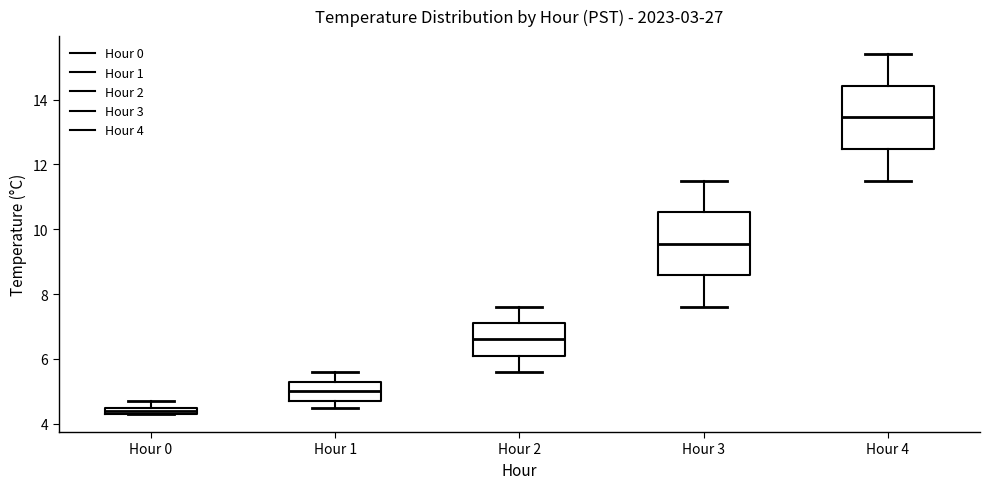

Where is the lower edge of the box for Hour 0 on the y-axis? The values are not printed on the chart, so give them approximately, as read against the axis.

4.4